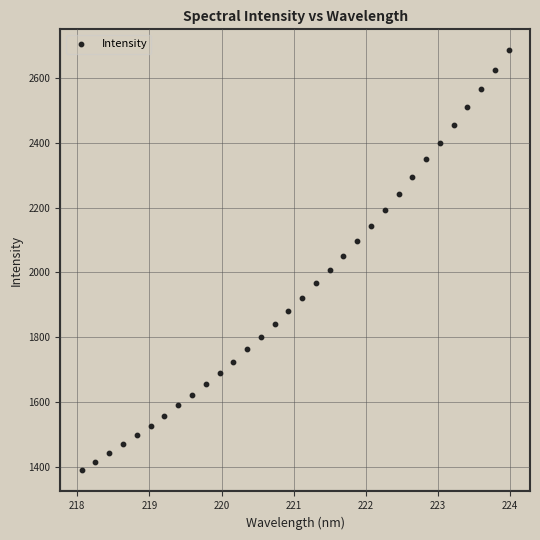

What is the range of Y values (max minus min)?

1295.4